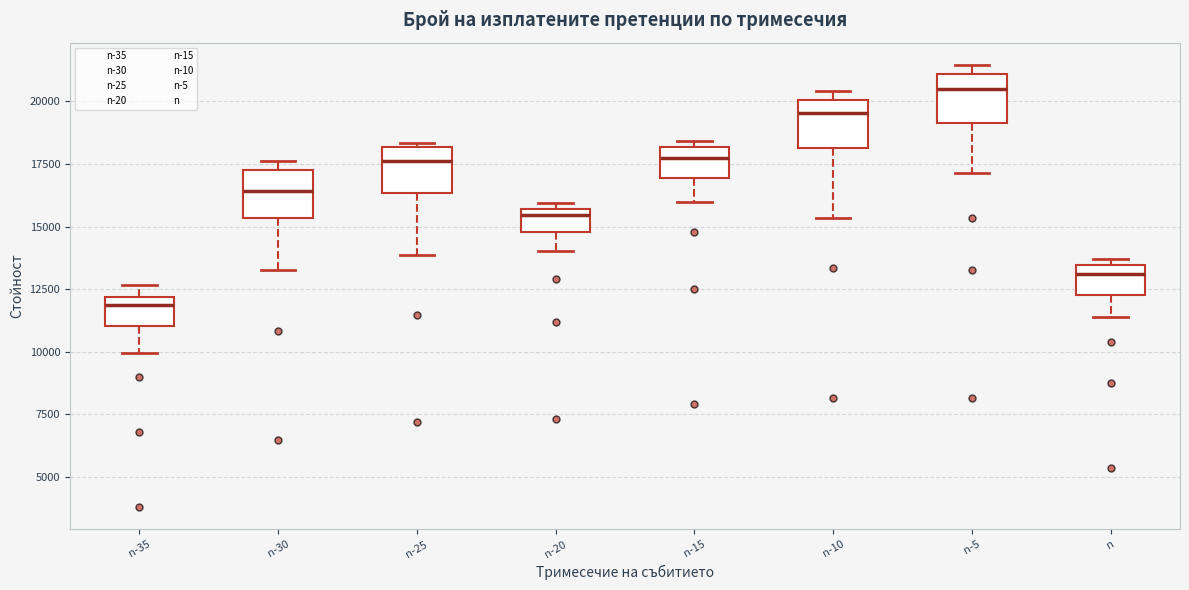

Where is the lower edge of the box for n-5 on the y-axis? The values are not printed on the chart, so give them approximately, as read against the axis.

19000